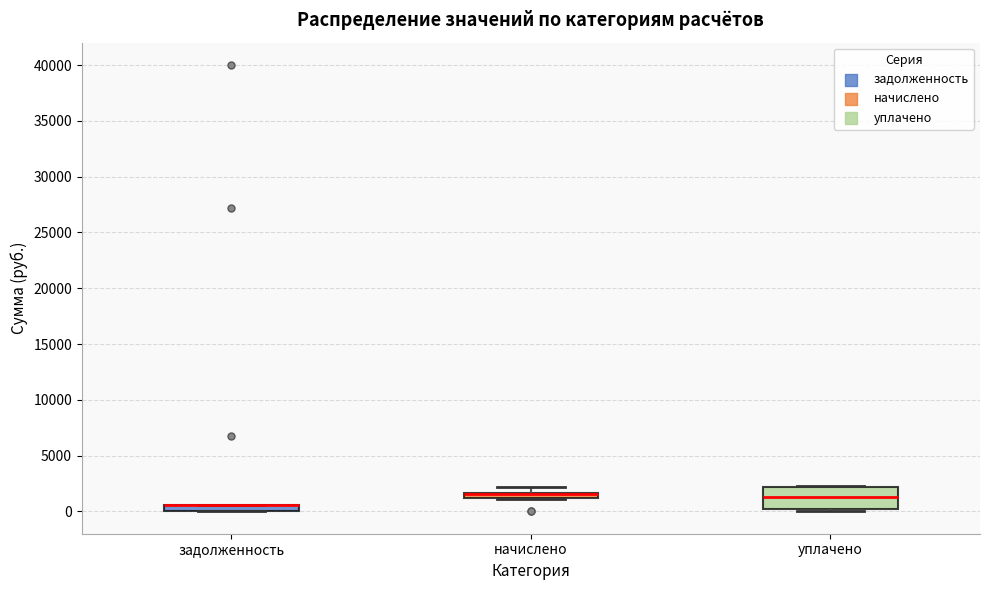

Which box is the tallest, from its lower edge to its upper edge?

уплачено